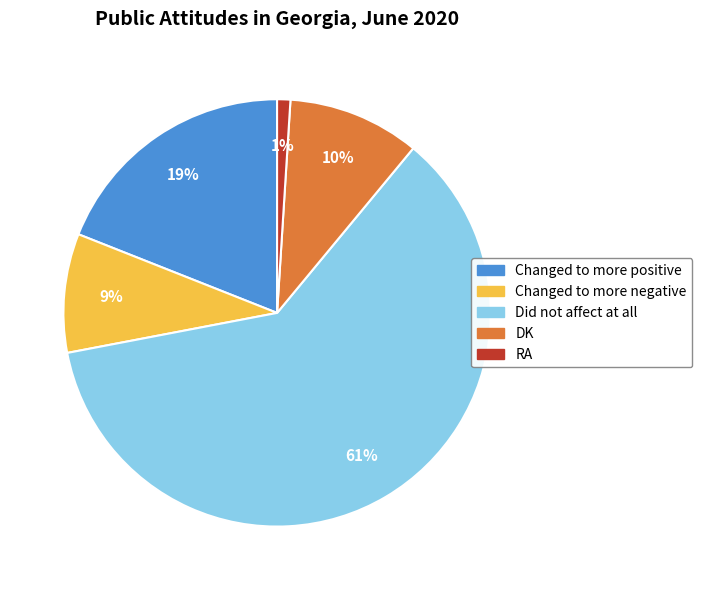

To the nearest percent, what is the difference between the largest and smallest slice percentages?

60%